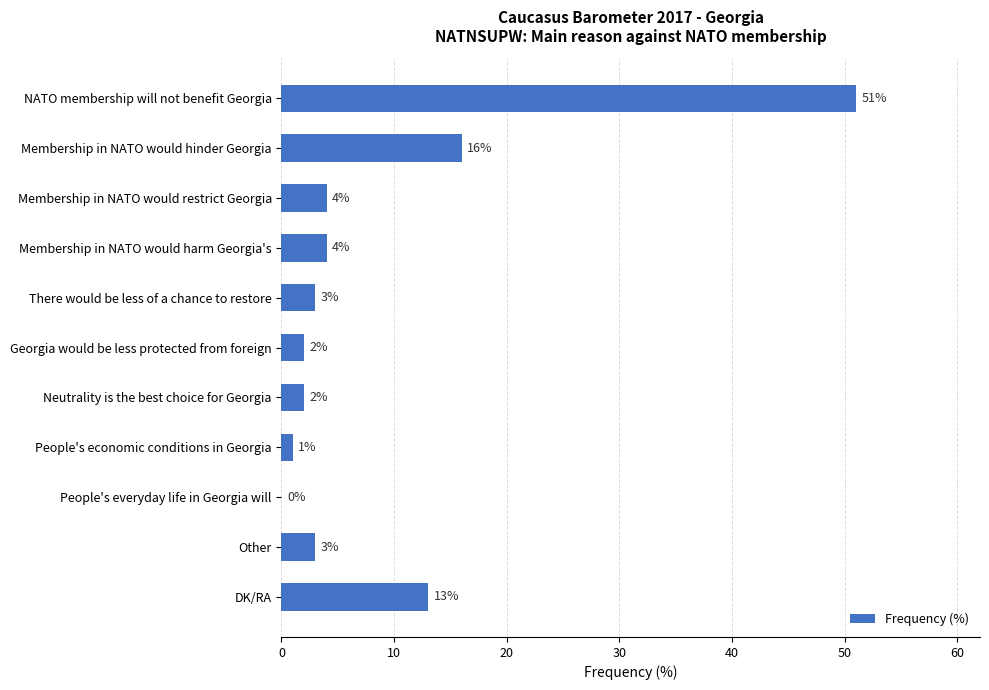

Is it true that the value at DK/RA is 13?

True